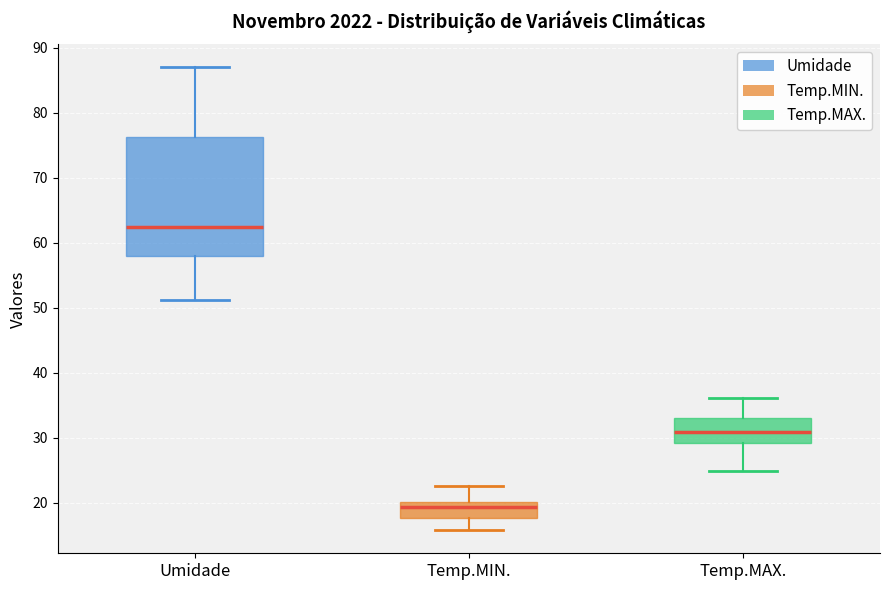

Reading left to right, read every box against the y-axis: the position of its median line, the range the box covers, and the ends of its whiskers. The values are not printed on the chart, so give them approximately, as read against the axis.

Umidade: median 62, box 58 to 76, whiskers 51 to 87
Temp.MIN.: median 19, box 18 to 20, whiskers 16 to 23
Temp.MAX.: median 31, box 29 to 33, whiskers 25 to 36